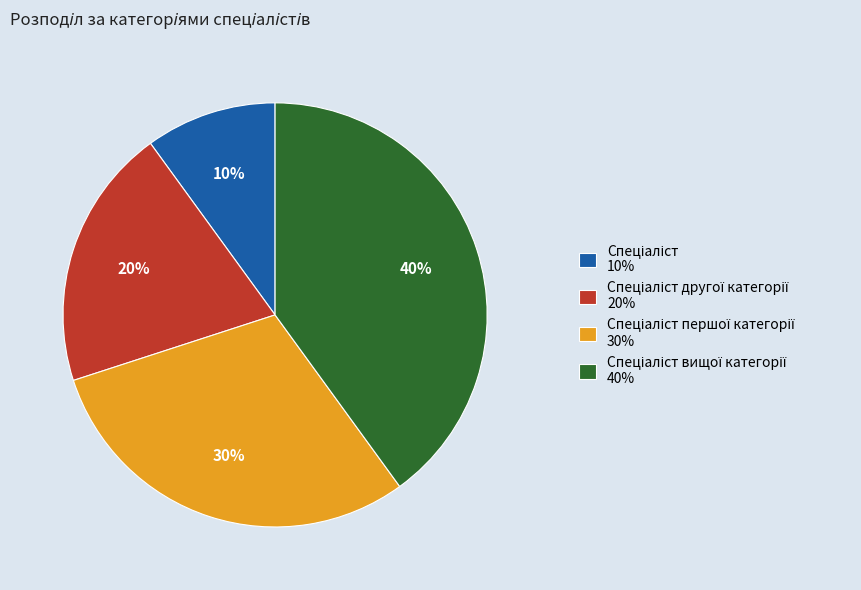

Is there any slice that represents more than half of the pie?

No